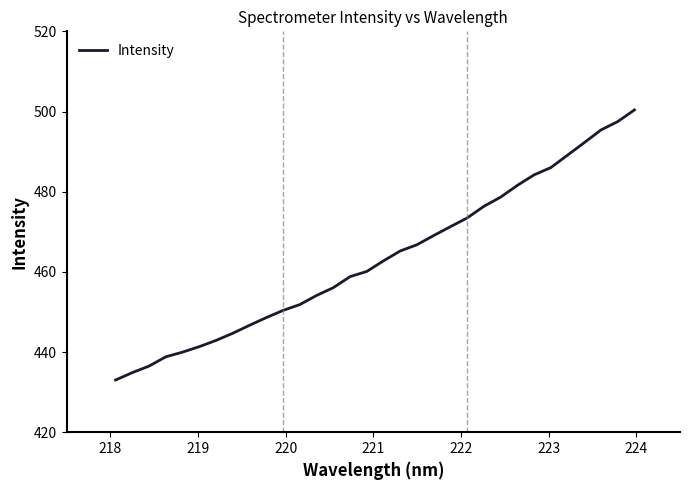

What is the minimum value shown in the chart?

433.0